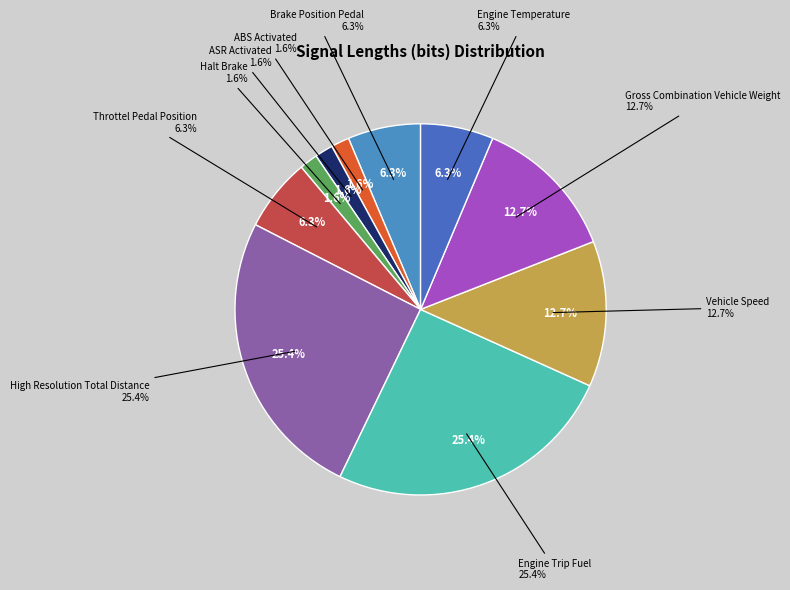

Does any single category account for the majority?

No